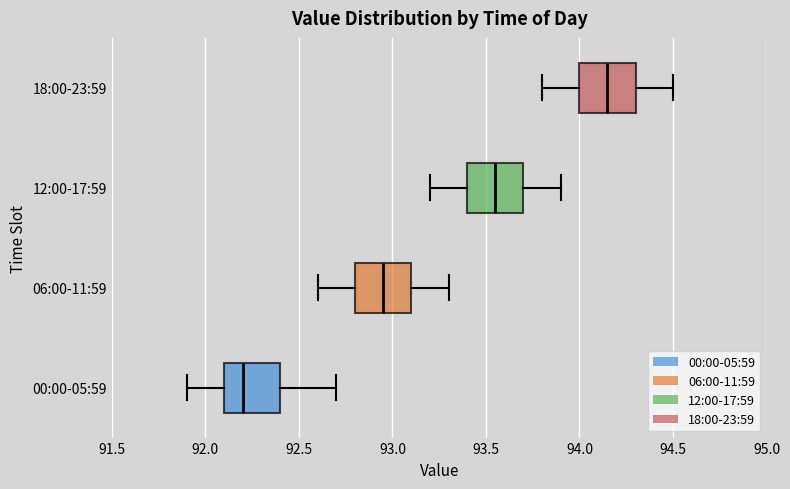

Which box has the furthest to the right median line?

18:00-23:59